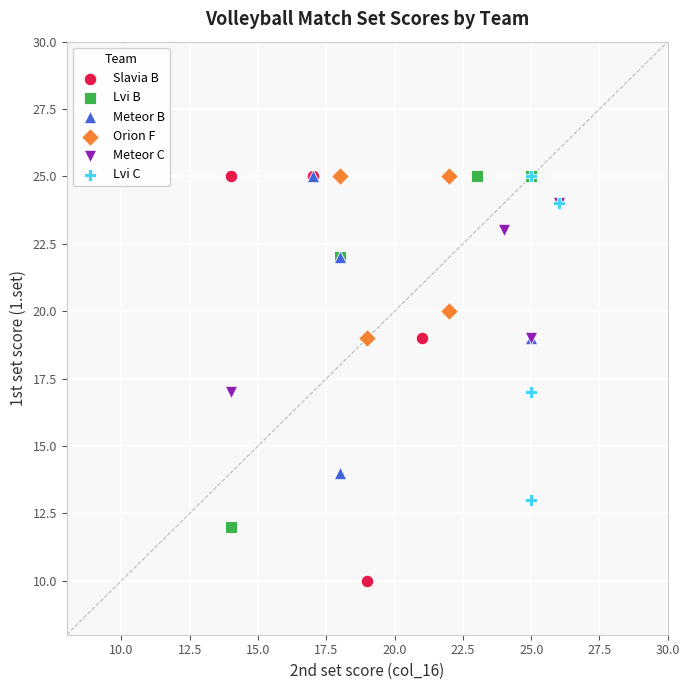

Which series has the largest Y range (max minus min)?

Slavia B